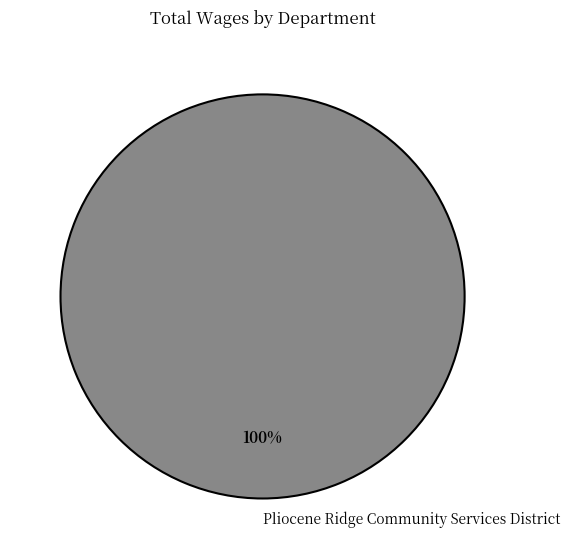

Does Pliocene Ridge Community Services District represent more than half of the total?

Yes